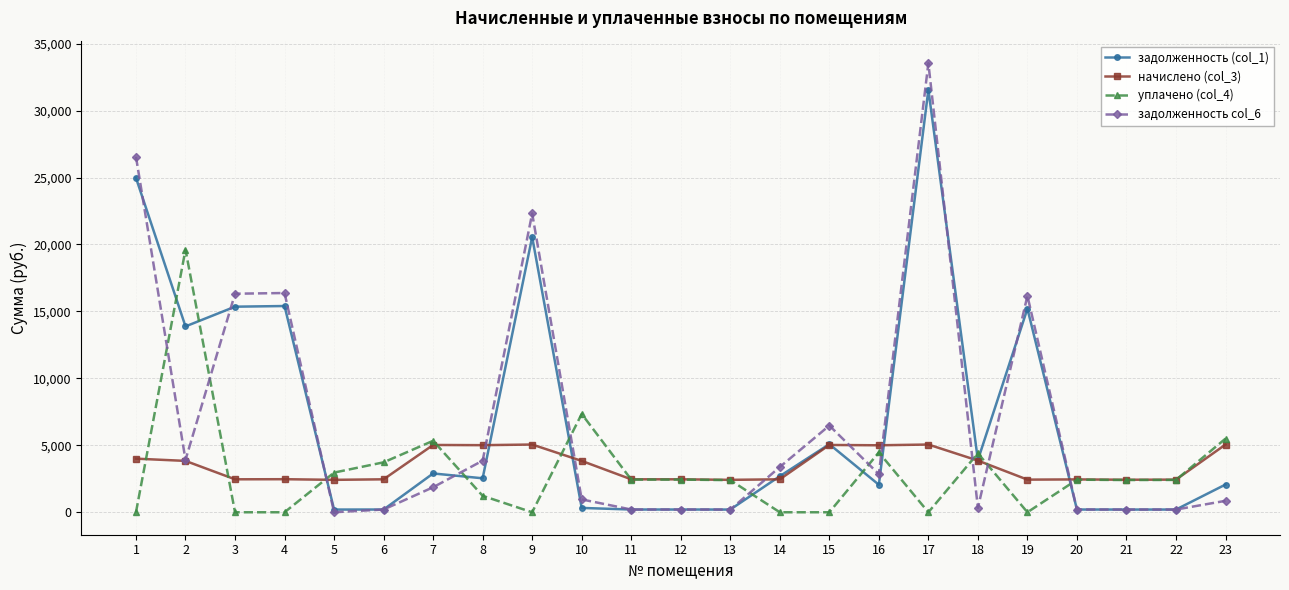

What is the total value across all series at 13?

5226.2